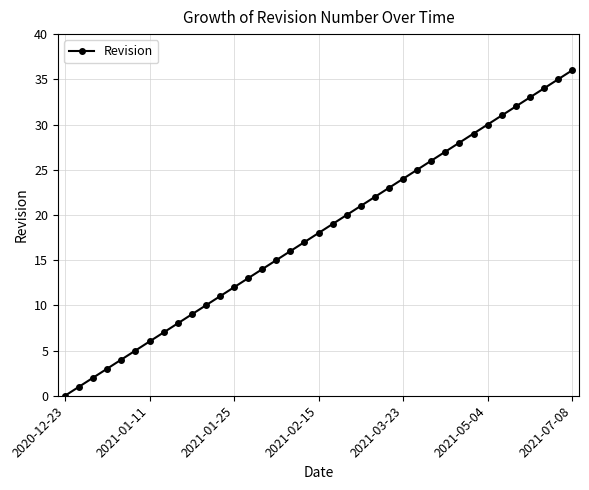

What is the maximum value shown in the chart?

36